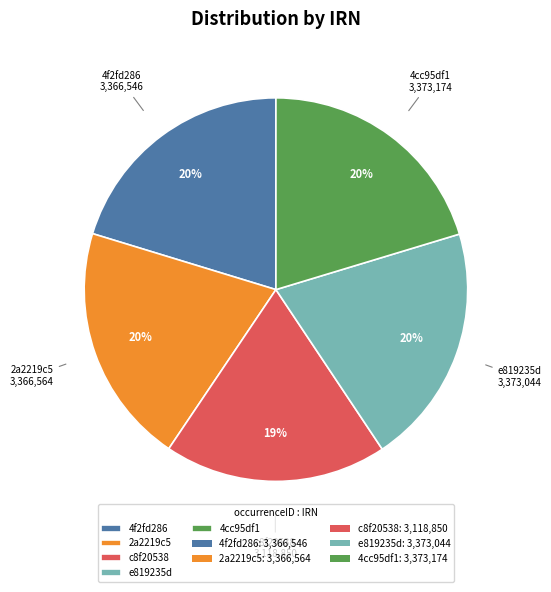

Does e819235d represent more than half of the total?

No